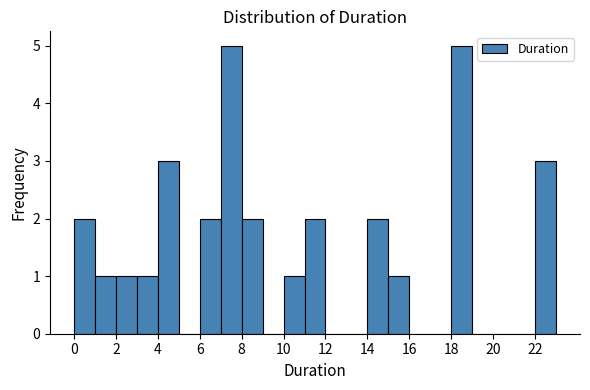

Reading left to right, transcribe this chart: for each bar, give the range it covers on the x-axis and its height. The values are not printed on the chart, so give them approximately, as read against the axis.

0 to 1: 2
1 to 2: 1
2 to 3: 1
3 to 4: 1
4 to 5: 3
5 to 6: 0
6 to 7: 2
7 to 8: 5
8 to 9: 2
9 to 10: 0
10 to 11: 1
11 to 12: 2
12 to 13: 0
13 to 14: 0
14 to 15: 2
15 to 16: 1
16 to 17: 0
17 to 18: 0
18 to 19: 5
19 to 20: 0
20 to 21: 0
21 to 22: 0
22 to 23: 3